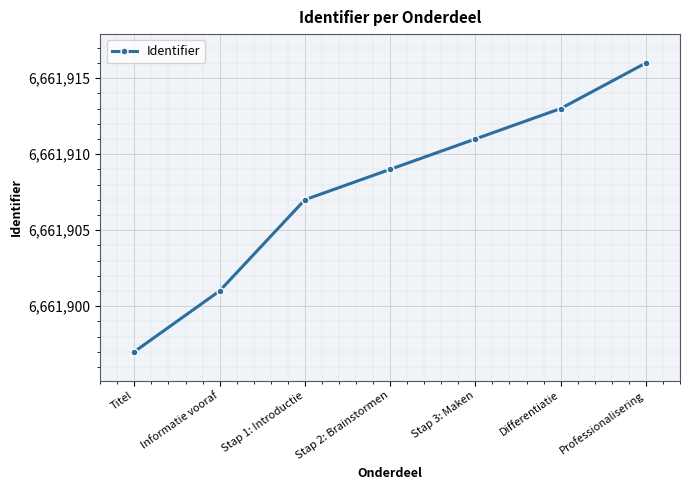

Which label corresponds to the smallest value in the chart?

Titel